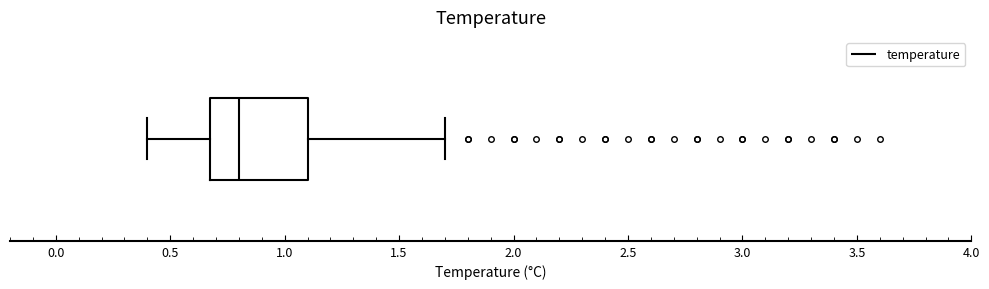

Where does the left whisker of the box end on the x-axis? The values are not printed on the chart, so give them approximately, as read against the axis.

0.4